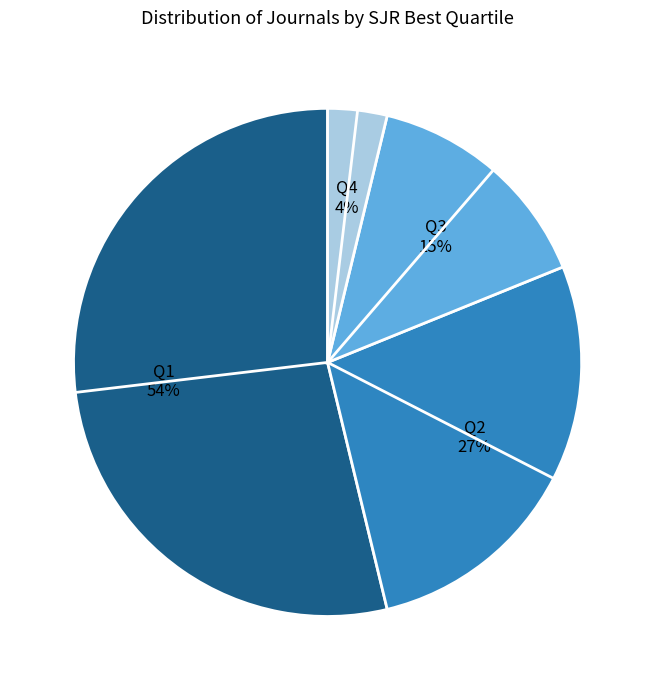

How many slices are in this pie chart?

4